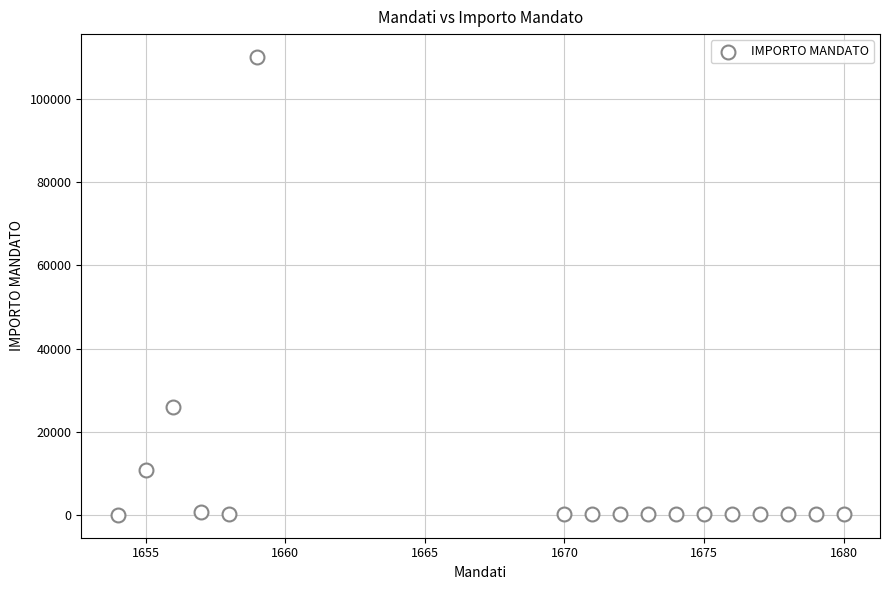

What Y value in the scatter plot is closest to 55050?

26003.4